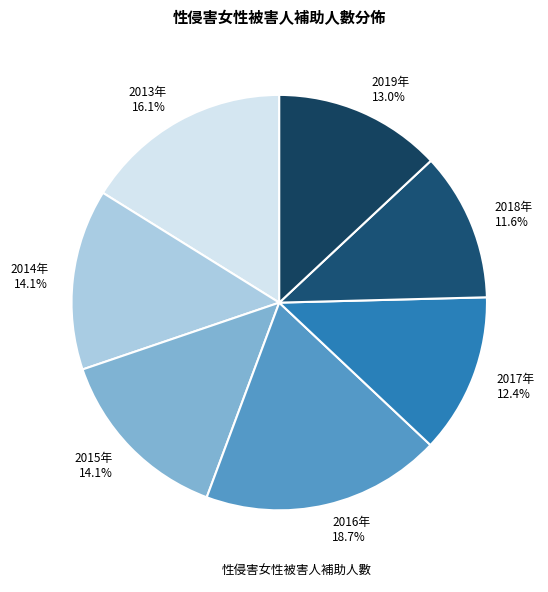

Between 2016年 and 2015年, which is larger?

2016年